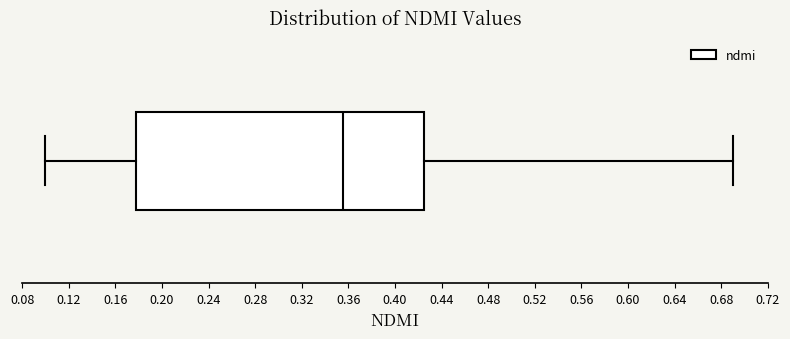

Read this box plot against the x-axis: the position of the median line, the range covered by the box, and the ends of both whiskers. The values are not printed on the chart, so give them approximately, as read against the axis.

median 0.355, box 0.180 to 0.425, whiskers 0.100 to 0.690